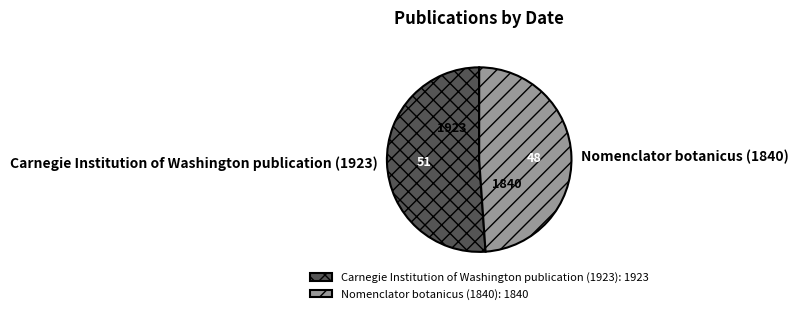

Count the number of slices in the pie.

2